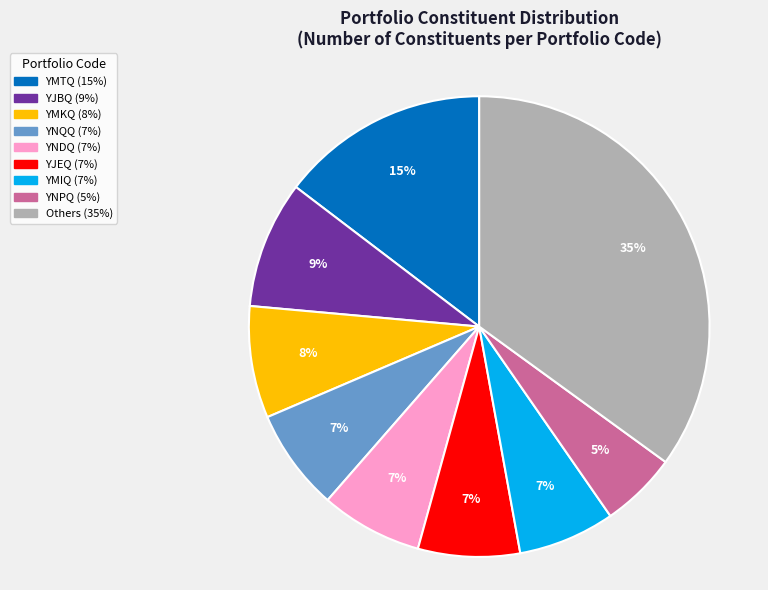

Does any single category account for the majority?

No